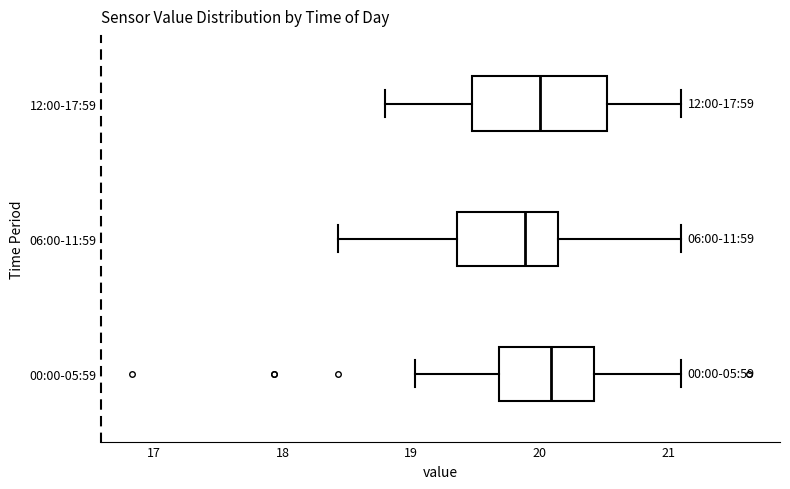

Reading bottom to top, read every box against the x-axis: the position of its median line, the range the box covers, and the ends of its whiskers. The values are not printed on the chart, so give them approximately, as read against the axis.

00:00-05:59: median 20.1, box 19.7 to 20.4, whiskers 19.0 to 21.1
06:00-11:59: median 19.9, box 19.4 to 20.1, whiskers 18.4 to 21.1
12:00-17:59: median 20.0, box 19.5 to 20.5, whiskers 18.8 to 21.1